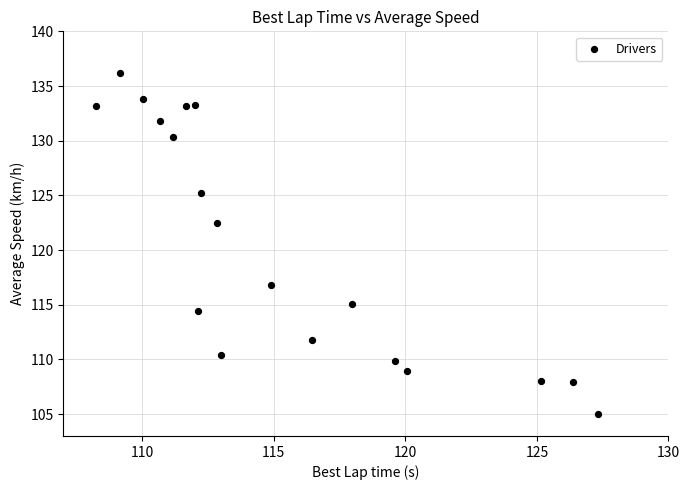

What Y value in the scatter plot is closest to 120?

122.5